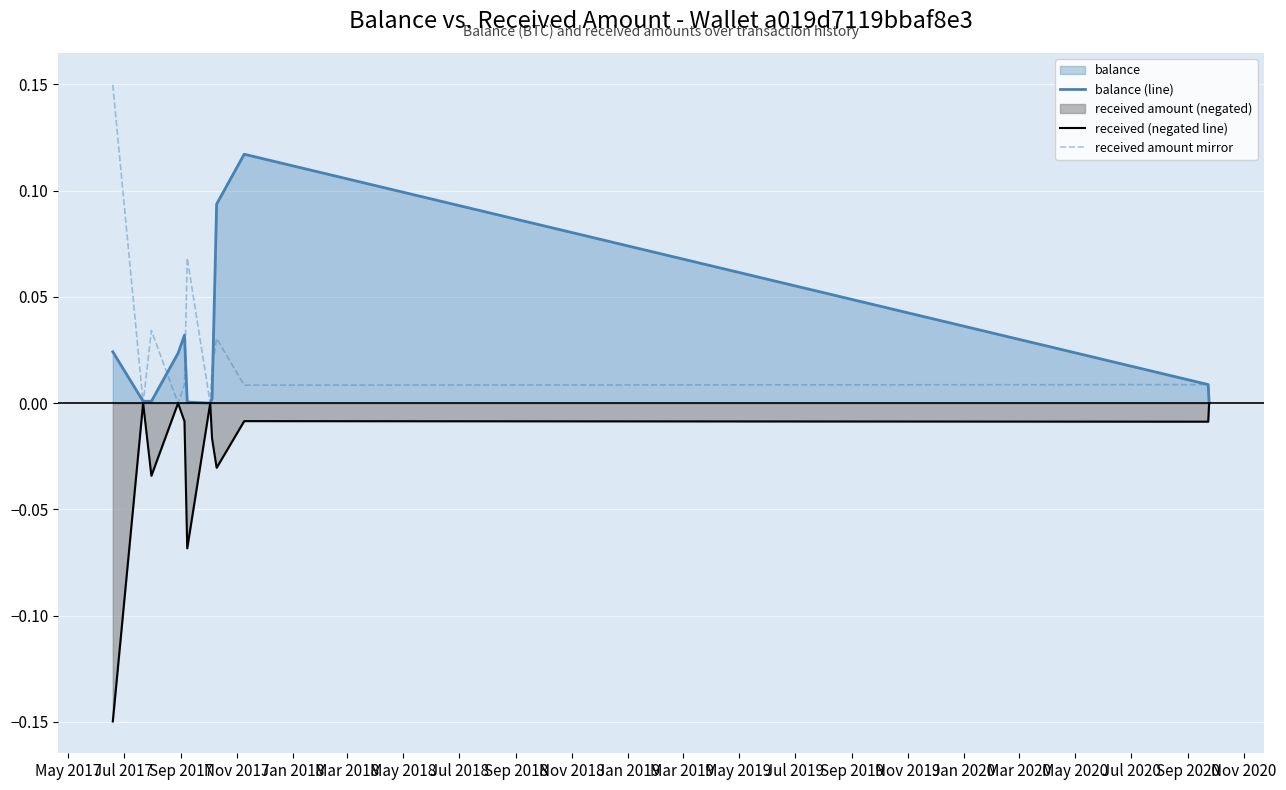

List the series in order of their peak value, highest first.

received amount mirror, balance (line), received (negated line)